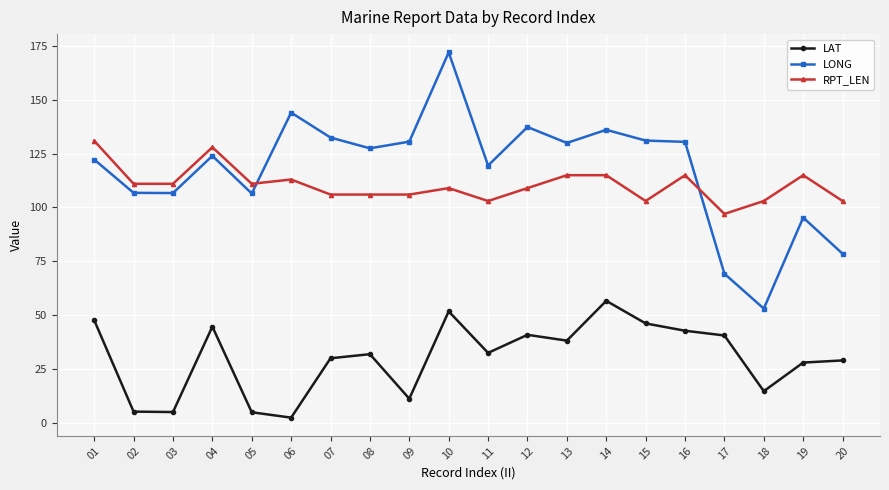

Which series has the largest total across all categories?

LONG